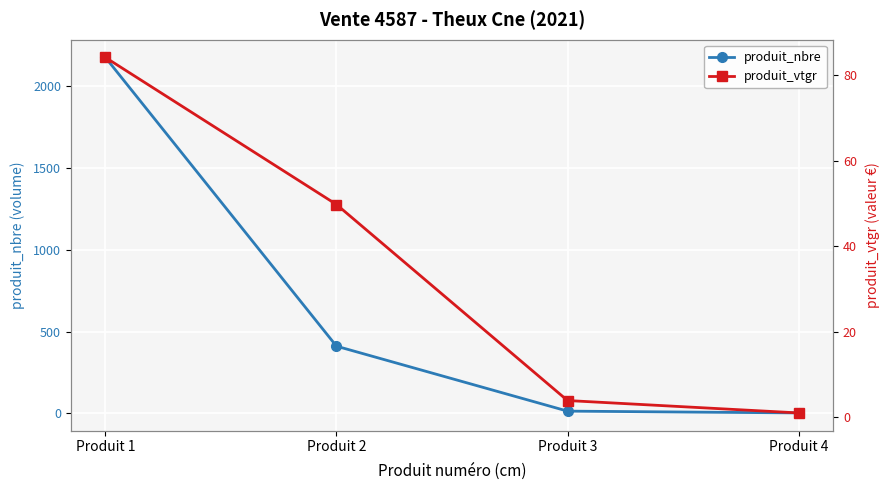

Reading right to left, transcribe all the data shown in this chart.

produit_nbre: 3.0	14.0	411.0	2176.0
produit_vtgr: 1.0	3.9	49.8	84.2